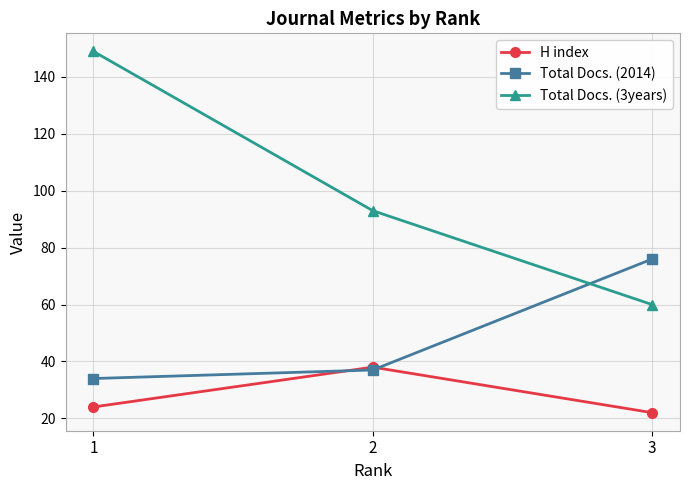

Reading left to right, extract all data points from this chart.

H index: 24	38	22
Total Docs. (2014): 34	37	76
Total Docs. (3years): 149	93	60